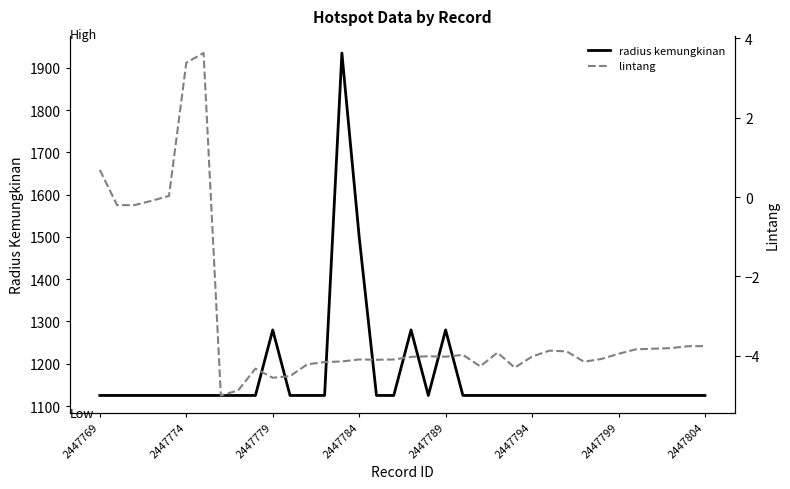

Which category has the highest value across all series?

14